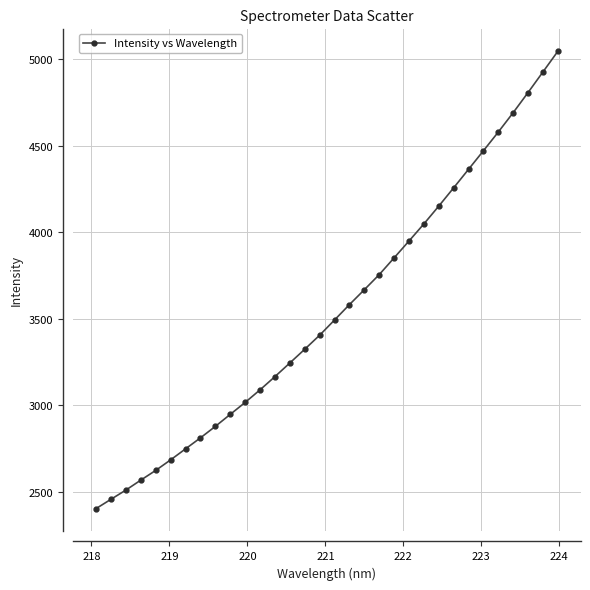

What is the average value?

3547.4